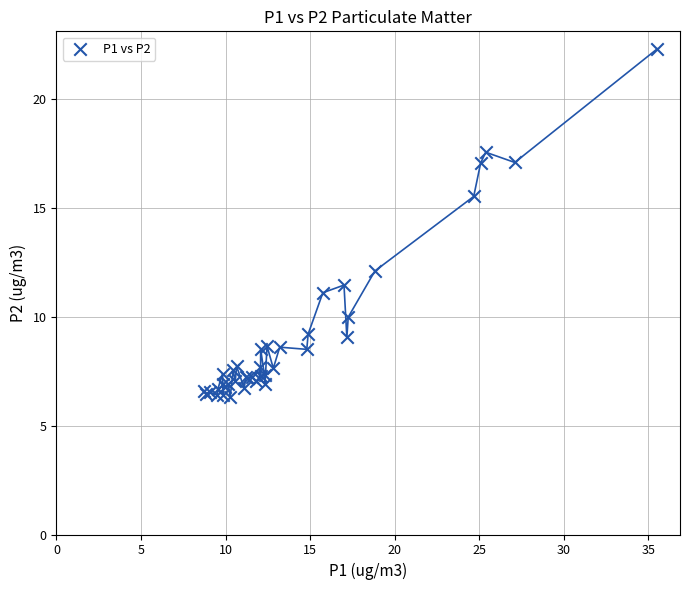

What Y value in the scatter plot is closest to 14?

15.5